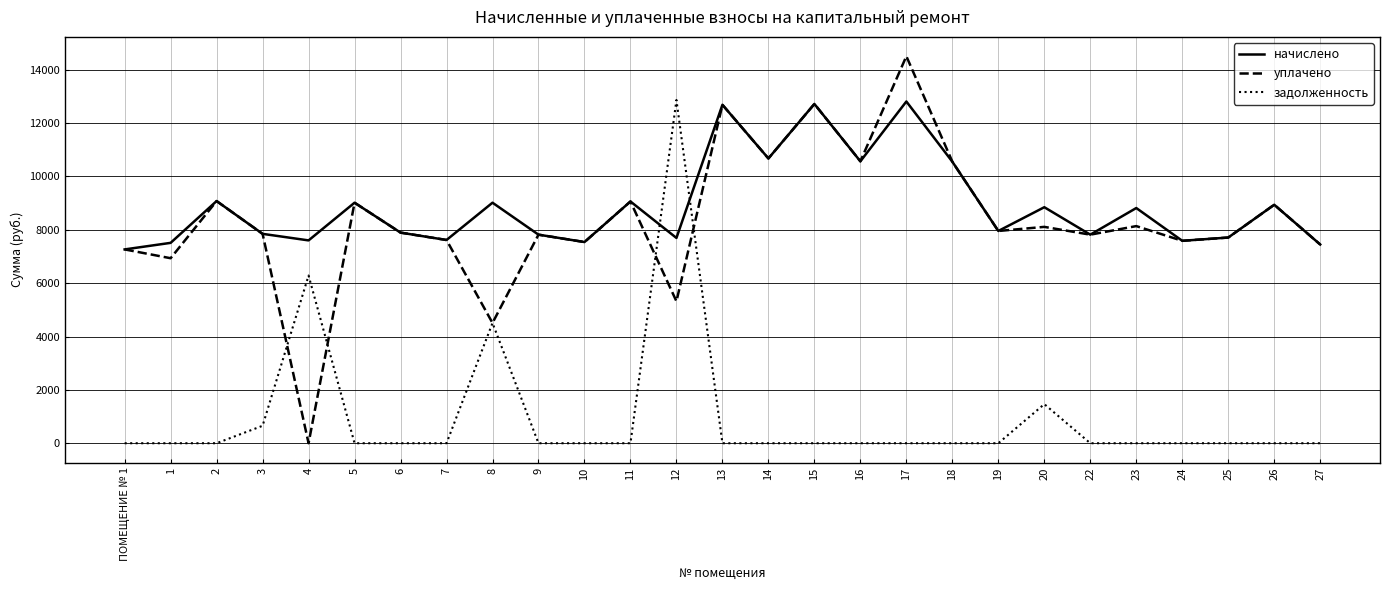

Which category has the lowest value in the уплачено series?

4